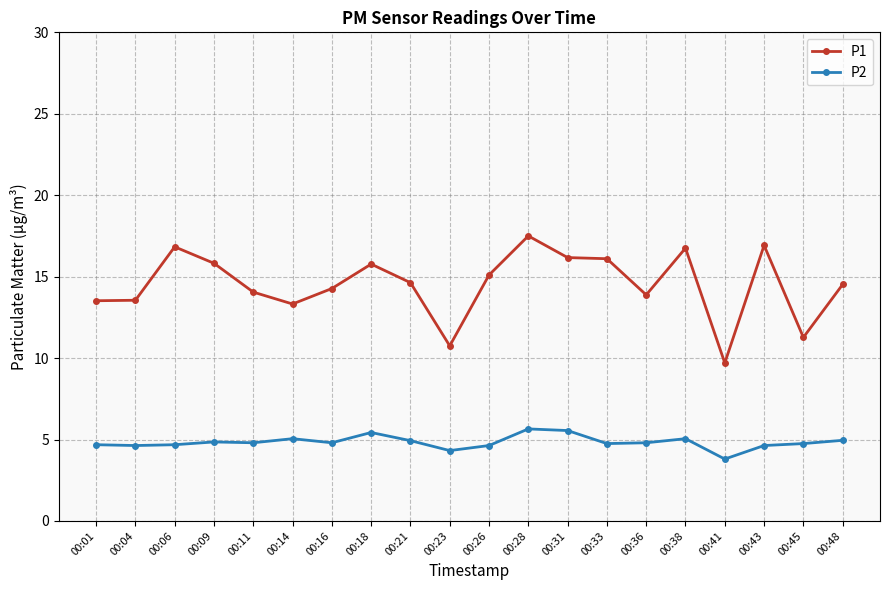

How many data points does each series have?

20